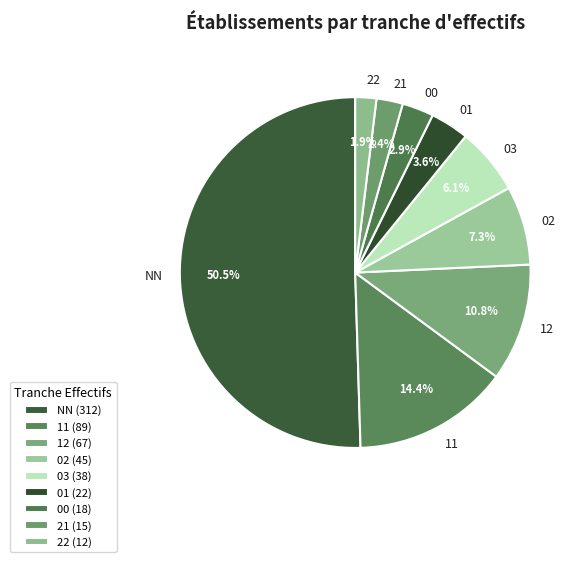

To the nearest percent, what is the difference between the largest and smallest slice percentages?

49%